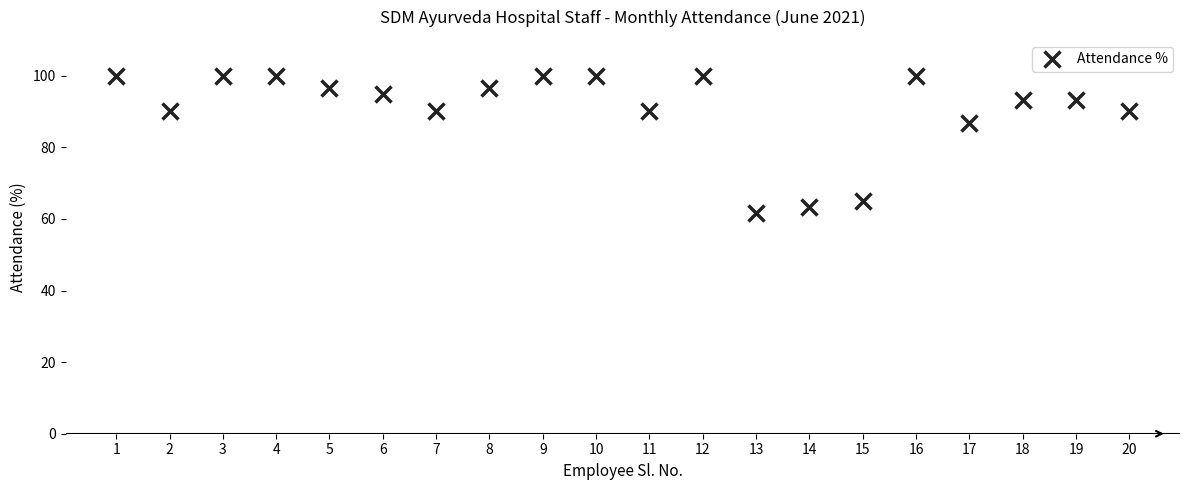

Where is the data nearest to the value 80?

17